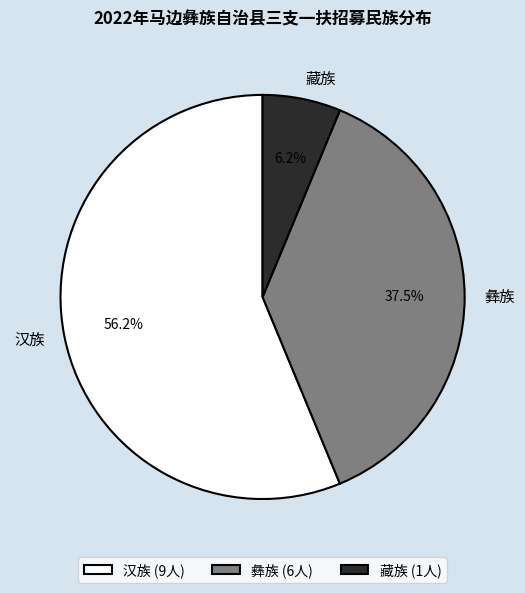

How many segments does this pie chart have?

3